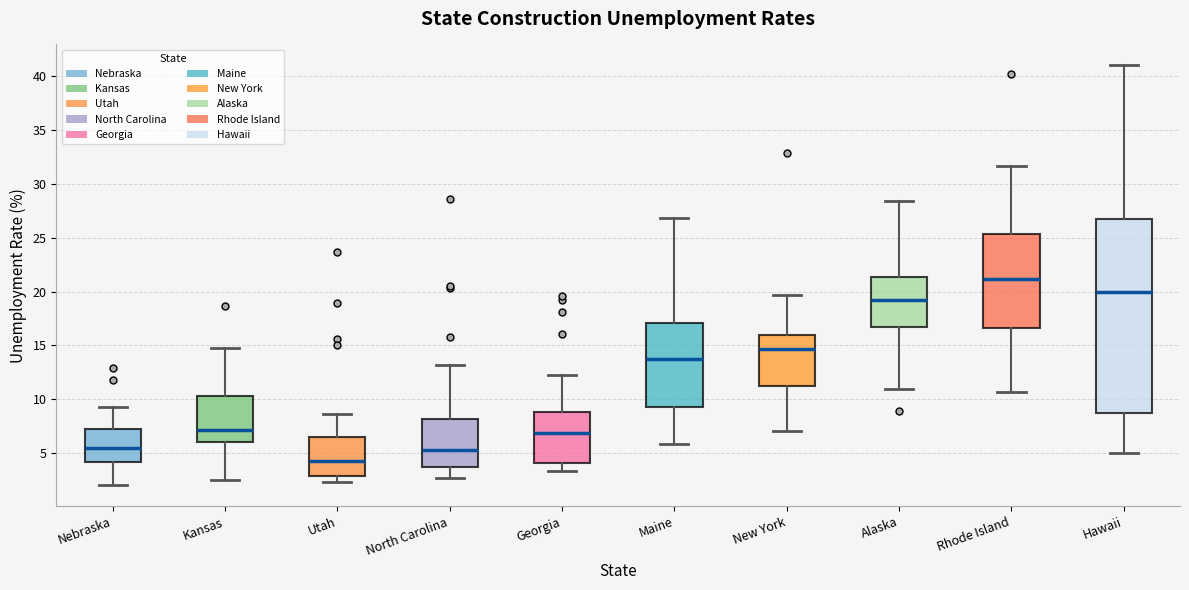

Reading left to right, read every box against the y-axis: the position of its median line, the range the box covers, and the ends of its whiskers. The values are not printed on the chart, so give them approximately, as read against the axis.

Nebraska: median 5.5, box 4.0 to 7.0, whiskers 2.0 to 9.5
Kansas: median 7.0, box 6.0 to 10.5, whiskers 2.5 to 15.0
Utah: median 4.5, box 3.0 to 6.5, whiskers 2.5 to 8.5
North Carolina: median 5.5, box 3.5 to 8.0, whiskers 2.5 to 13.0
Georgia: median 7.0, box 4.0 to 9.0, whiskers 3.5 to 12.0
Maine: median 13.5, box 9.5 to 17.0, whiskers 6.0 to 27.0
New York: median 14.5, box 11.0 to 16.0, whiskers 7.0 to 19.5
Alaska: median 19.5, box 16.5 to 21.5, whiskers 11.0 to 28.5
Rhode Island: median 21.0, box 16.5 to 25.5, whiskers 10.5 to 31.5
Hawaii: median 20.0, box 8.5 to 26.5, whiskers 5.0 to 41.0